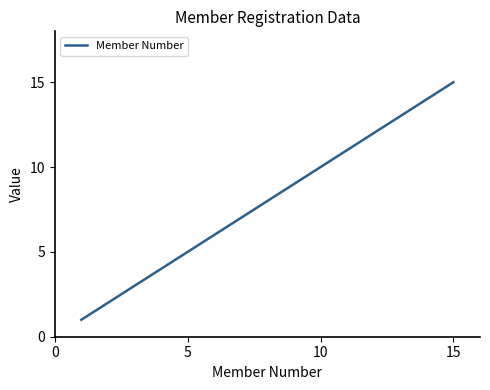

What is the greatest value displayed?

15